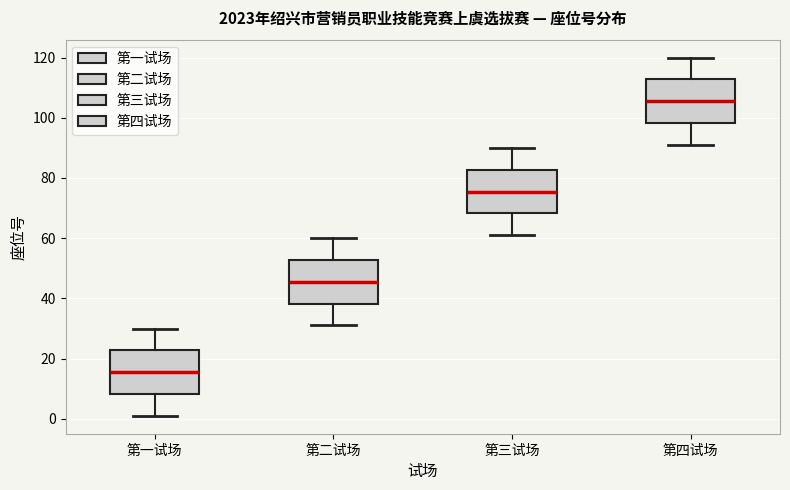

Where is the upper edge of the box for 第四试场 on the y-axis? The values are not printed on the chart, so give them approximately, as read against the axis.

112